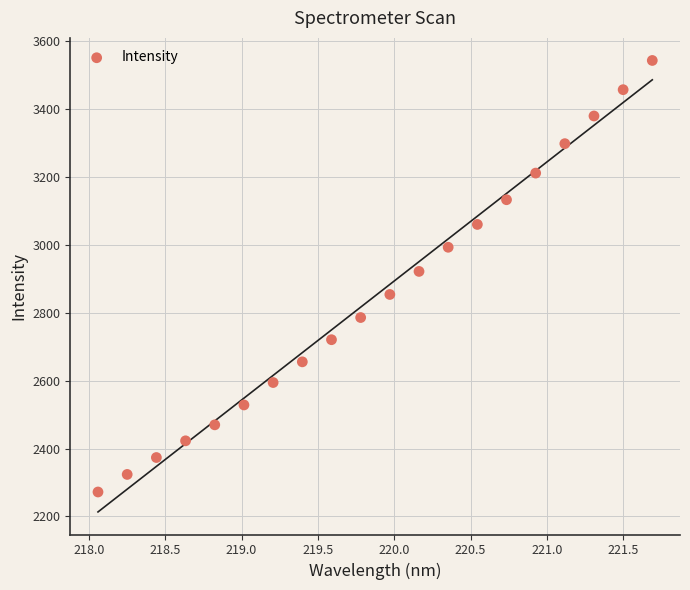

What is the range of Y values (max minus min)?

1270.6